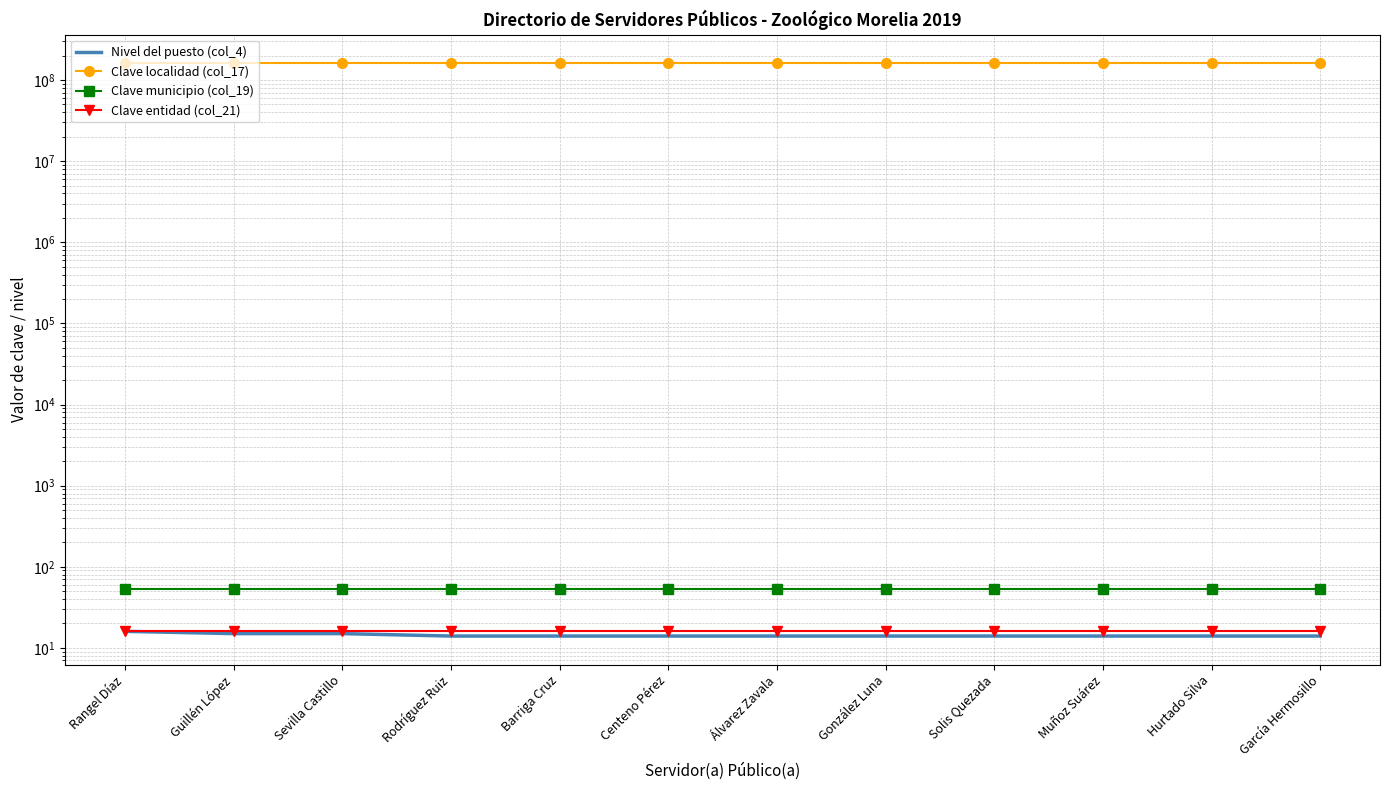

What is the average value of the Clave municipio (col_19) series?

53